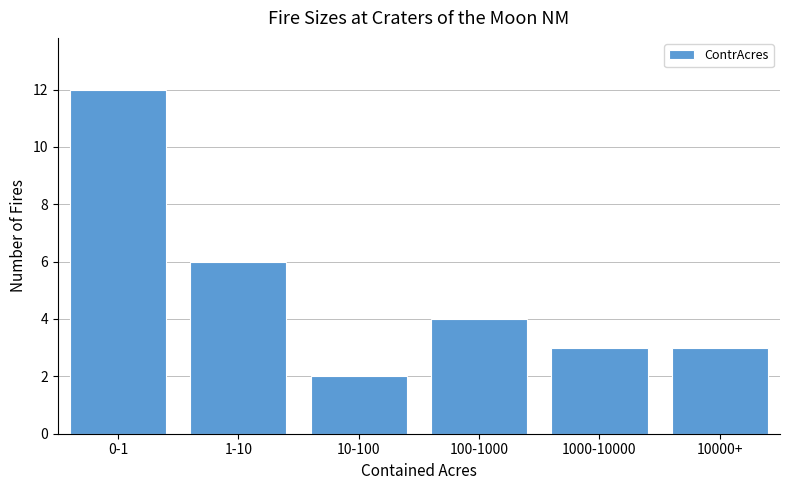

Reading left to right, transcribe all the data shown in this chart.

0-1=12	1-10=6	10-100=2	100-1000=4	1000-10000=3	10000+=3